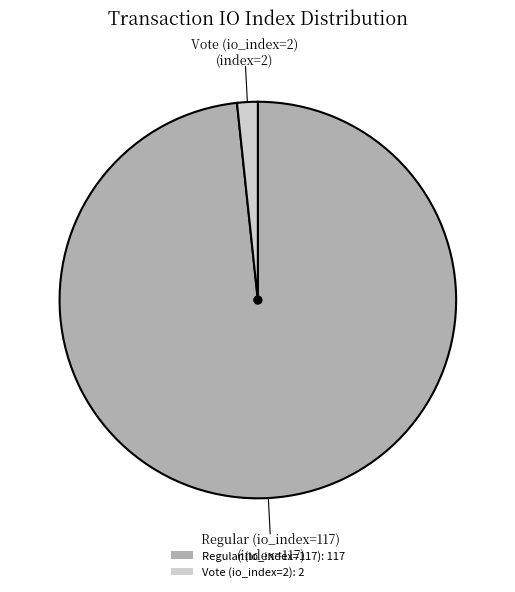

Is the sum of Regular (io_index=117): 117 and Vote (io_index=2): 2 greater than half?

Yes